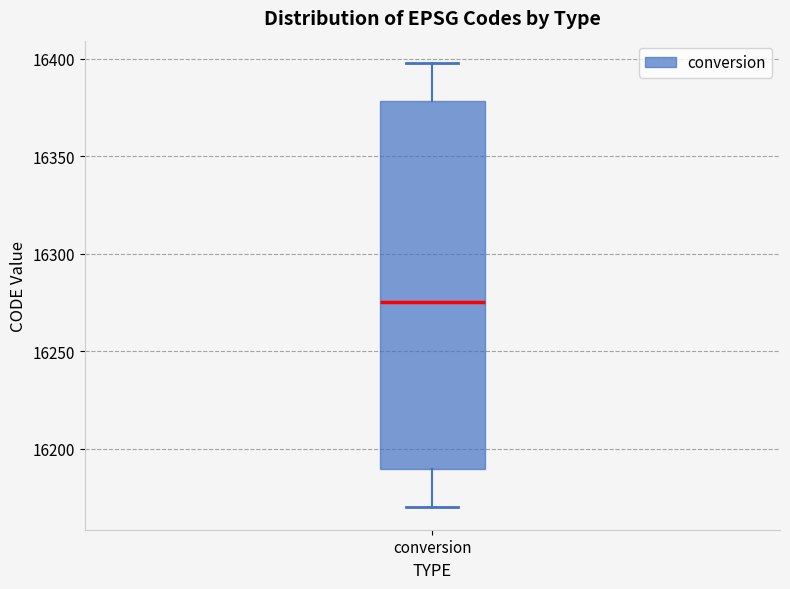

Where does the lower whisker of the box for conversion end on the y-axis? The values are not printed on the chart, so give them approximately, as read against the axis.

16170